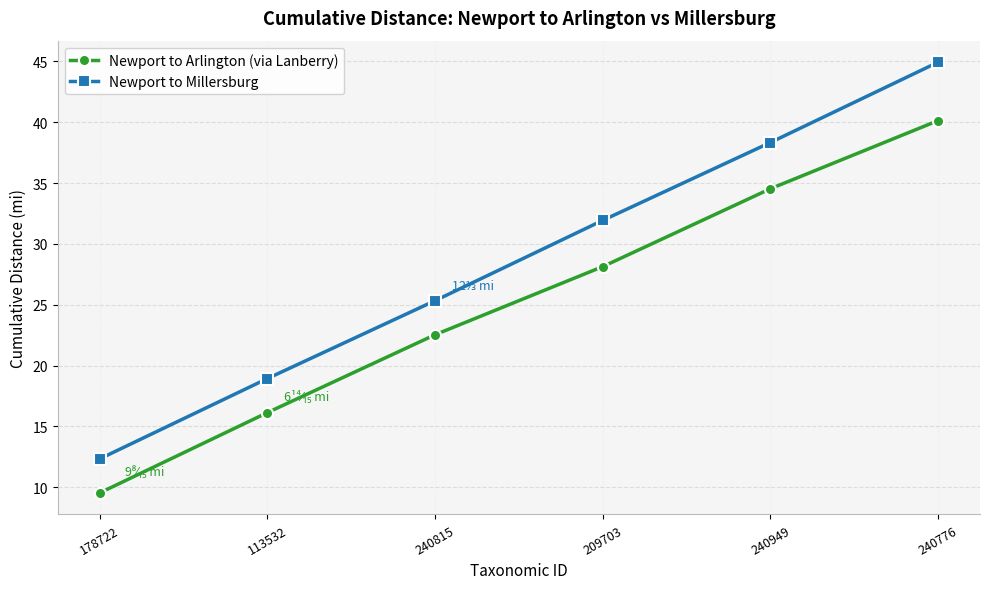

How many distinct data groups are displayed?

2